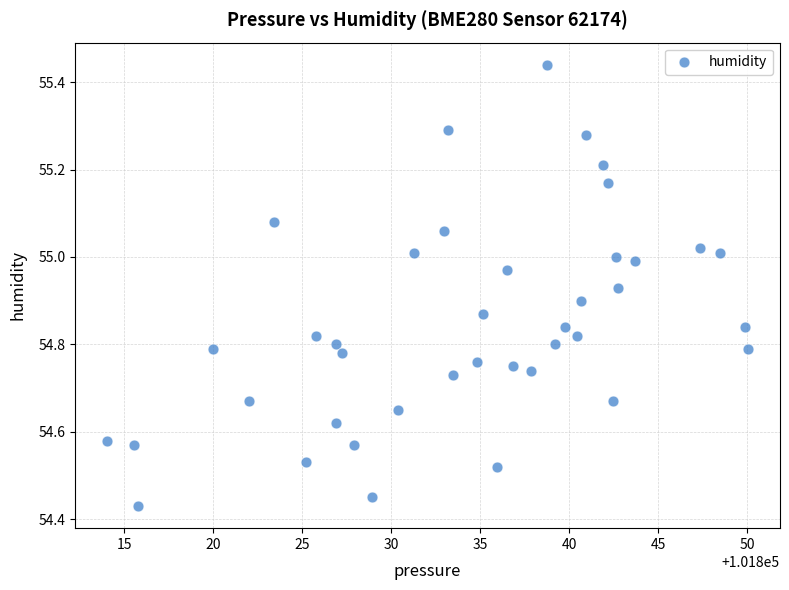

What is the range of X values (max minus min)?

36.0